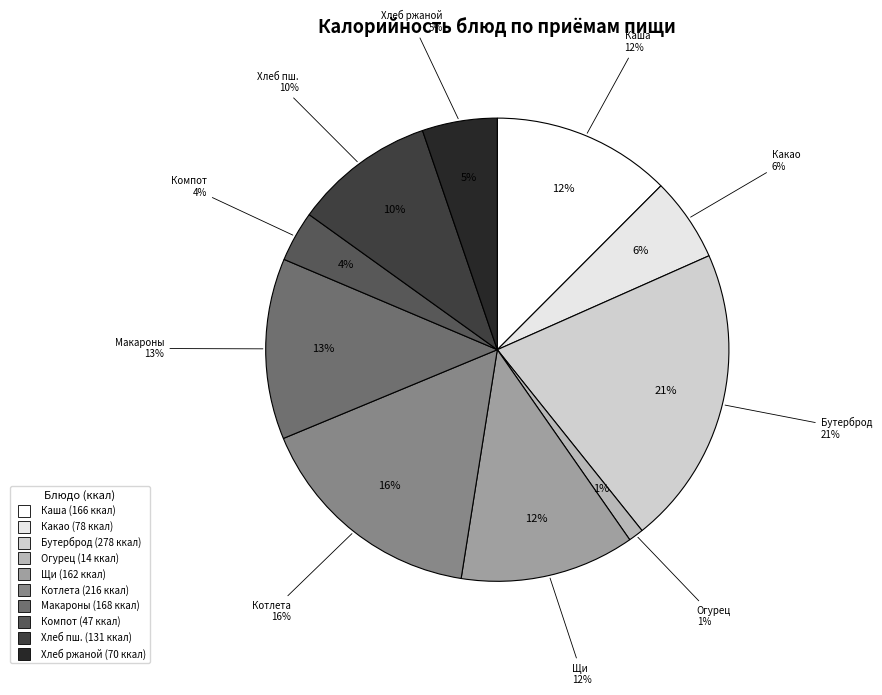

What percentage is the Котлета мясная slice, to the nearest percent?

16%